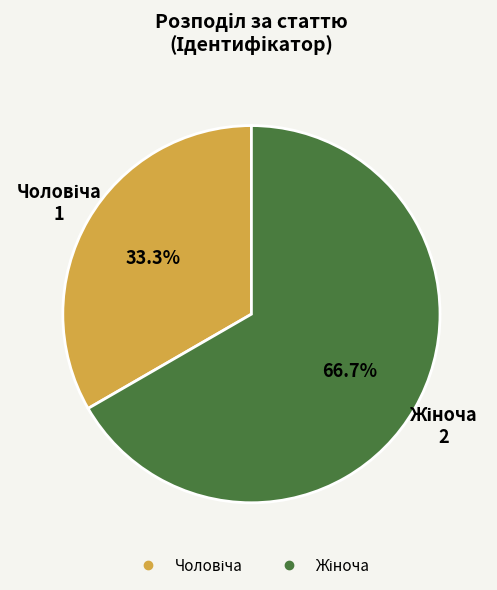

Is there any slice that represents more than half of the pie?

Yes